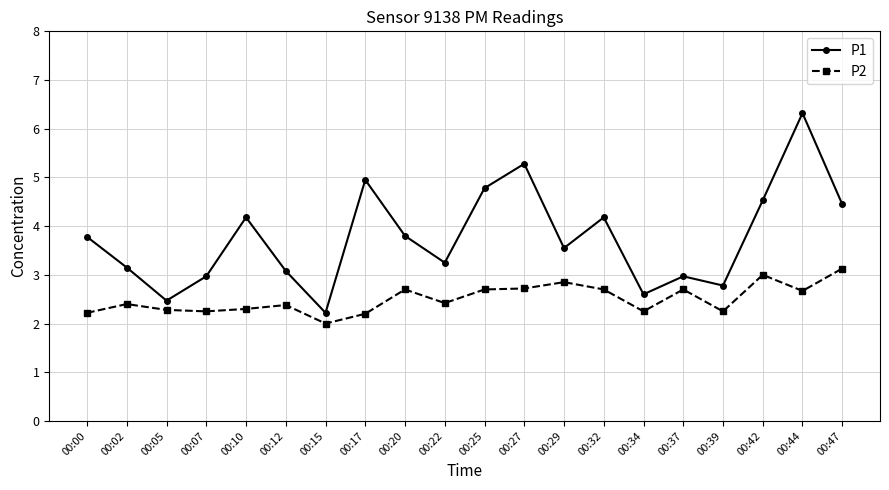

What is the total value across all series at 00:10?

6.5